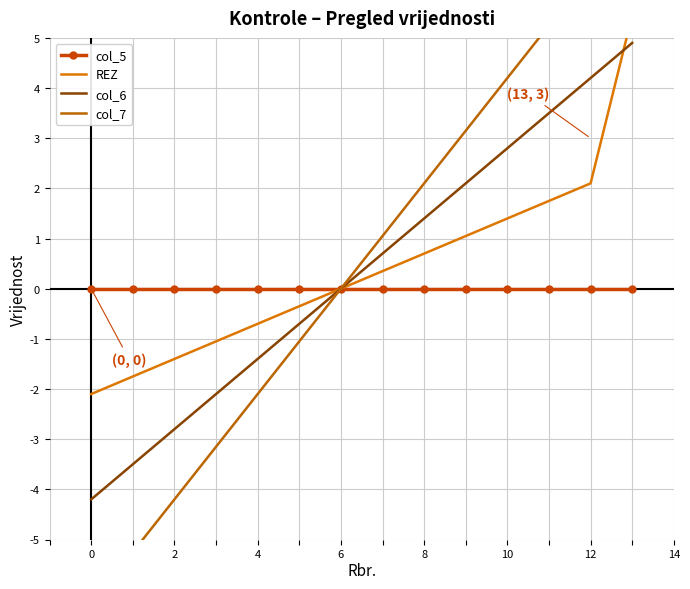

True or false: col_5 and col_6 intersect in this chart.

False